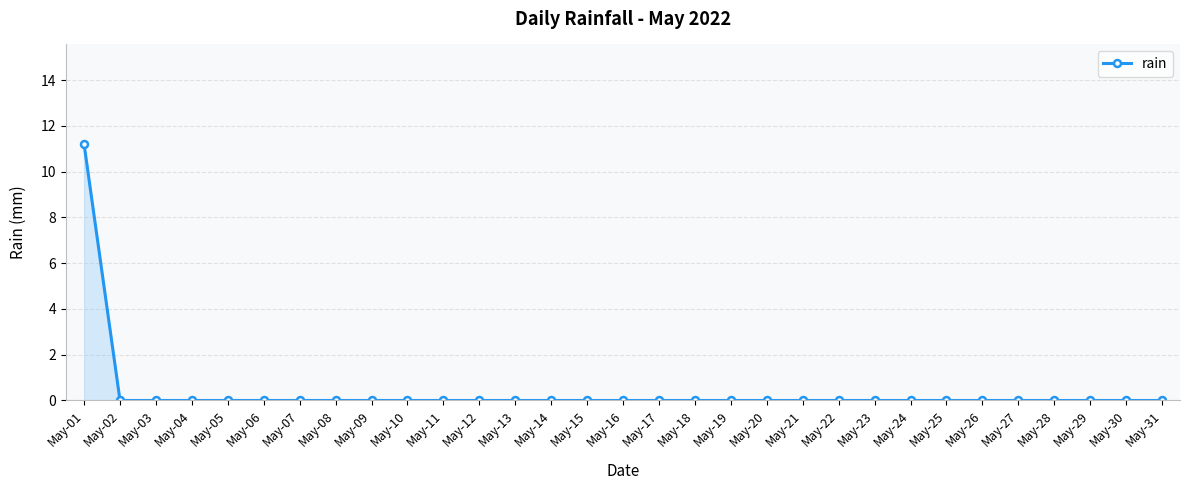

The chart shows a value of -5.4 at May-20. True or false?

False